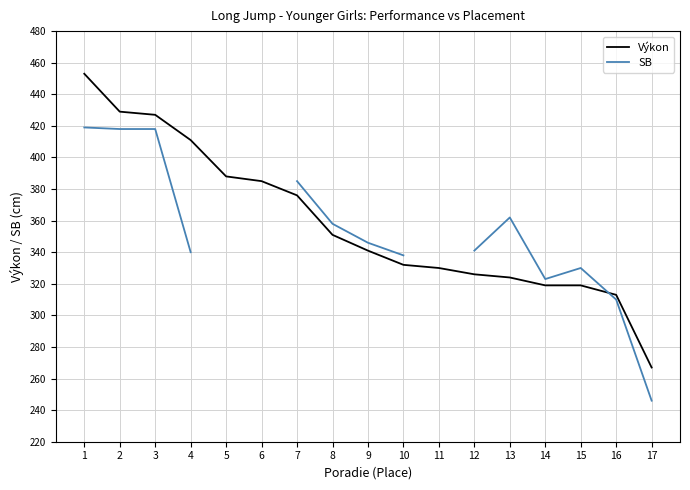

Which series changed the most between 8 and 9?

SB